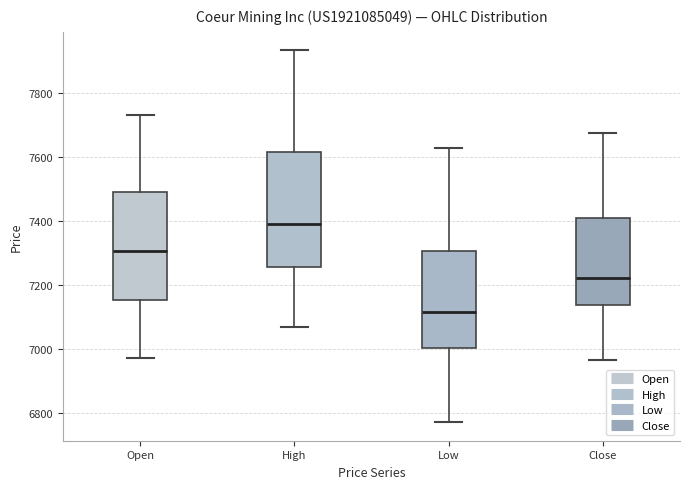

Comparing the boxes themselves (not the whiskers), which one is the tallest?

High